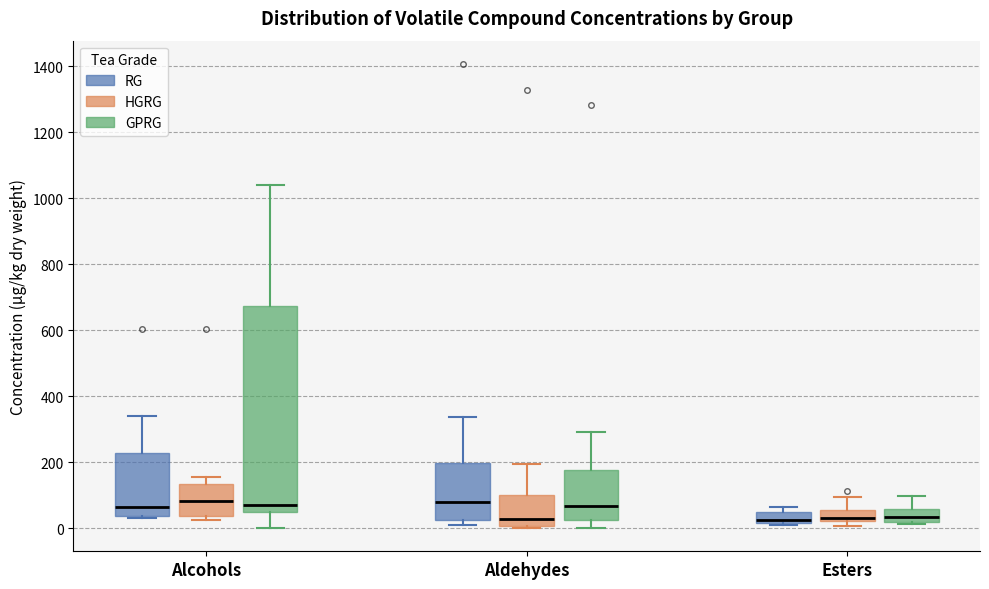

Reading left to right, transcribe this box plot: for each box, give where its median line is, the range the box spans, and where its two whiskers end, as read against the y-axis. The values are not printed on the chart, so give them approximately, as read against the axis.

Alcohols (RG): median 60, box 40 to 220, whiskers 20 to 340
Alcohols (HGRG): median 80, box 40 to 140, whiskers 20 to 160
Alcohols (GPRG): median 80, box 40 to 680, whiskers 0 to 1040
Aldehydes (RG): median 80, box 20 to 200, whiskers 0 to 340
Aldehydes (HGRG): median 20, box 0 to 100, whiskers 0 (just below the box's lower edge) to 200
Aldehydes (GPRG): median 60, box 20 to 180, whiskers 0 to 300
Esters (RG): median 20 (just above the box's lower edge), box 20 to 60, whiskers 0 to 60 (just above the box's upper edge)
Esters (HGRG): median 20 (just above the box's lower edge), box 20 to 60, whiskers 0 to 100
Esters (GPRG): median 40, box 20 to 60, whiskers 20 (just below the box's lower edge) to 100